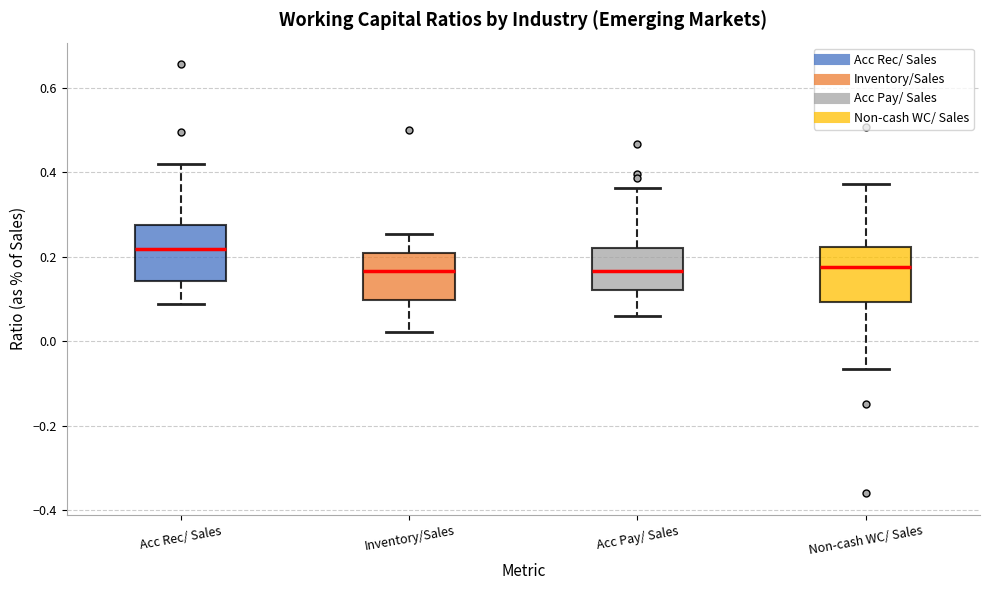

Where does the upper whisker of the box for Inventory/Sales end on the y-axis? The values are not printed on the chart, so give them approximately, as read against the axis.

0.26